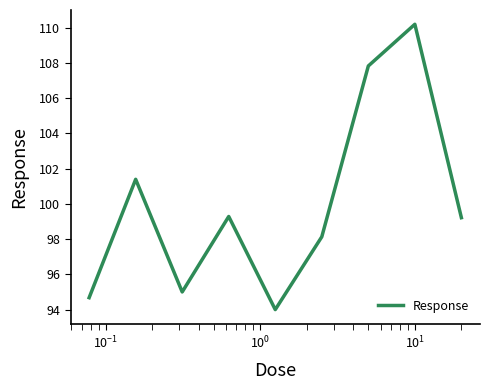

What is the minimum value shown in the chart?

94.0